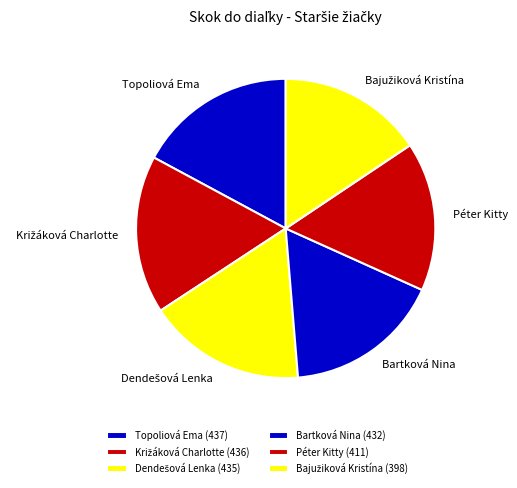

Does any single category account for the majority?

No